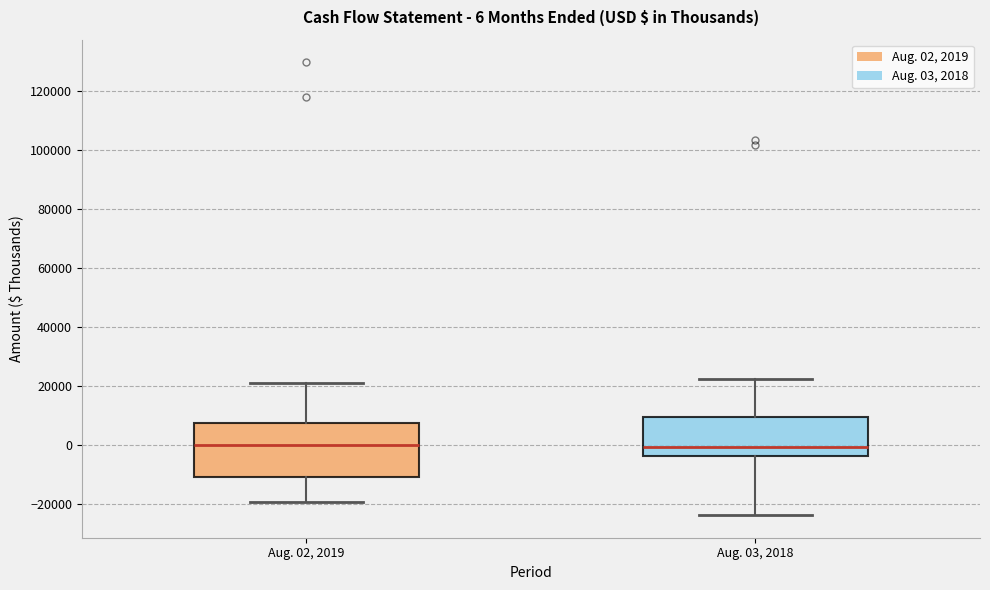

Comparing the boxes themselves (not the whiskers), which one is the tallest?

Aug. 02, 2019